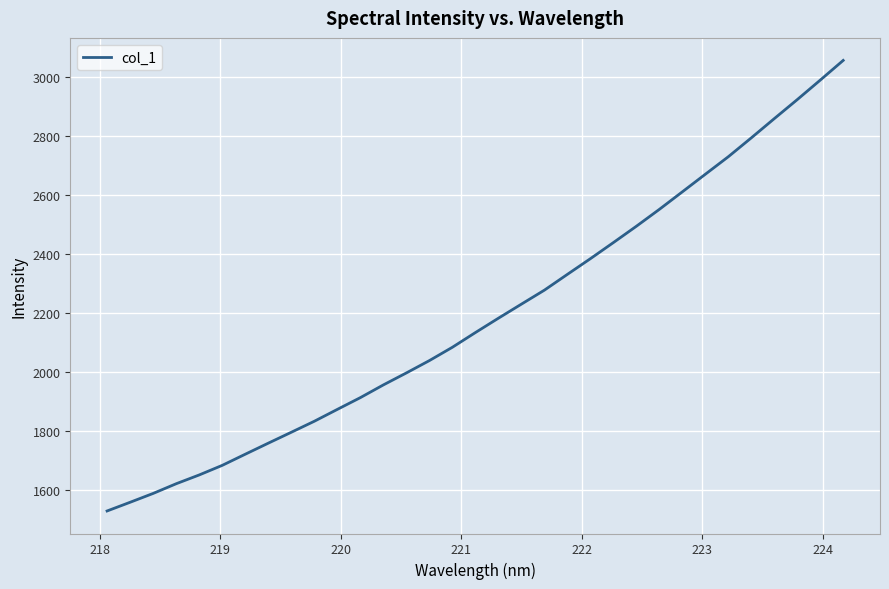

What is the greatest value displayed?

3055.2